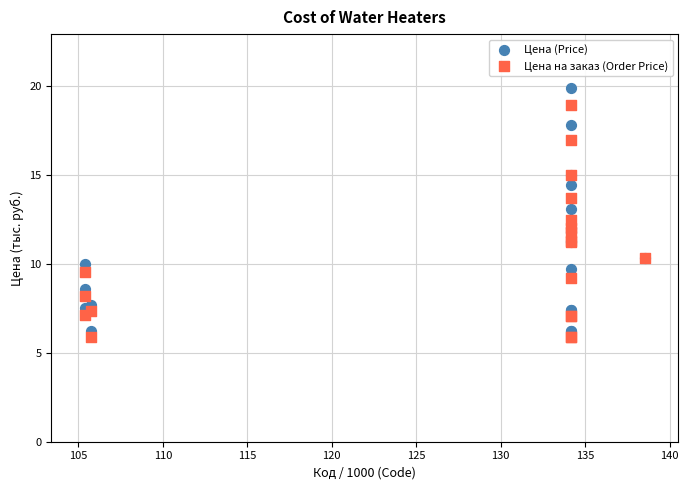

Which series contains the highest Y value?

Цена (Price)